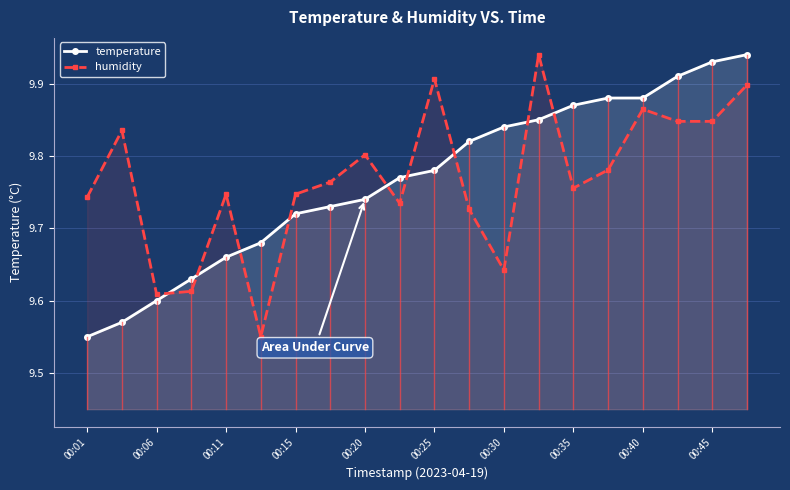

How many times do temperature and humidity cross each other?

9